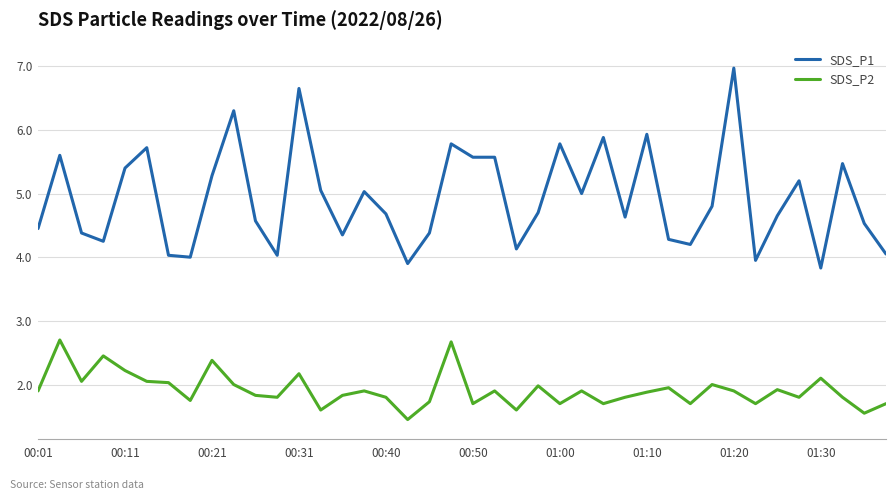

What is the difference between the maximum and minimum values in the SDS_P1 series?

3.1